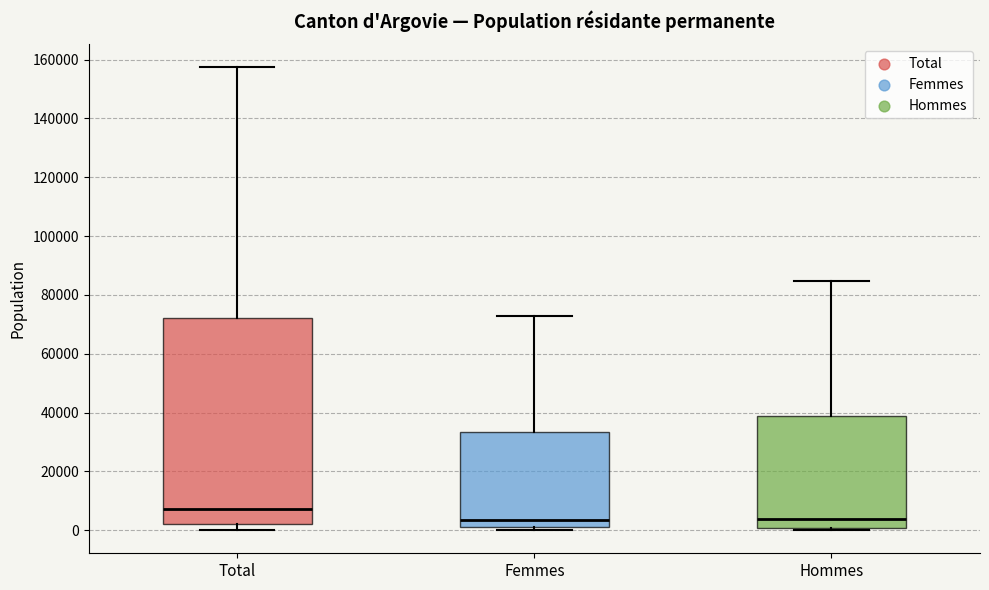

Comparing the boxes themselves (not the whiskers), which one is the tallest?

Total